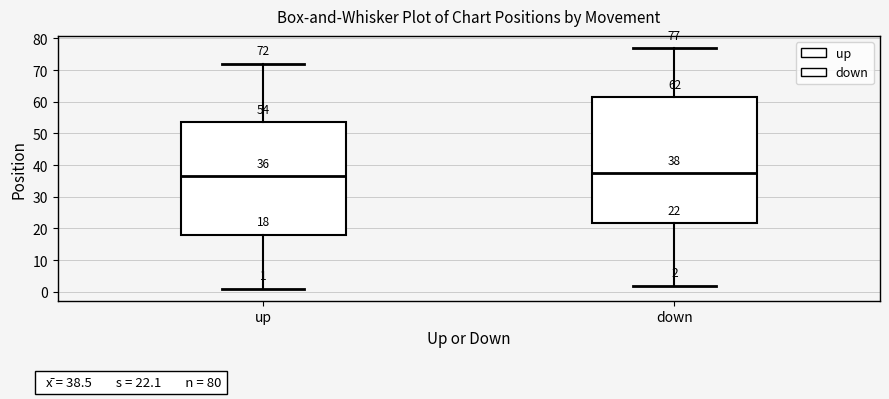

Comparing the boxes themselves (not the whiskers), which one is the tallest?

down